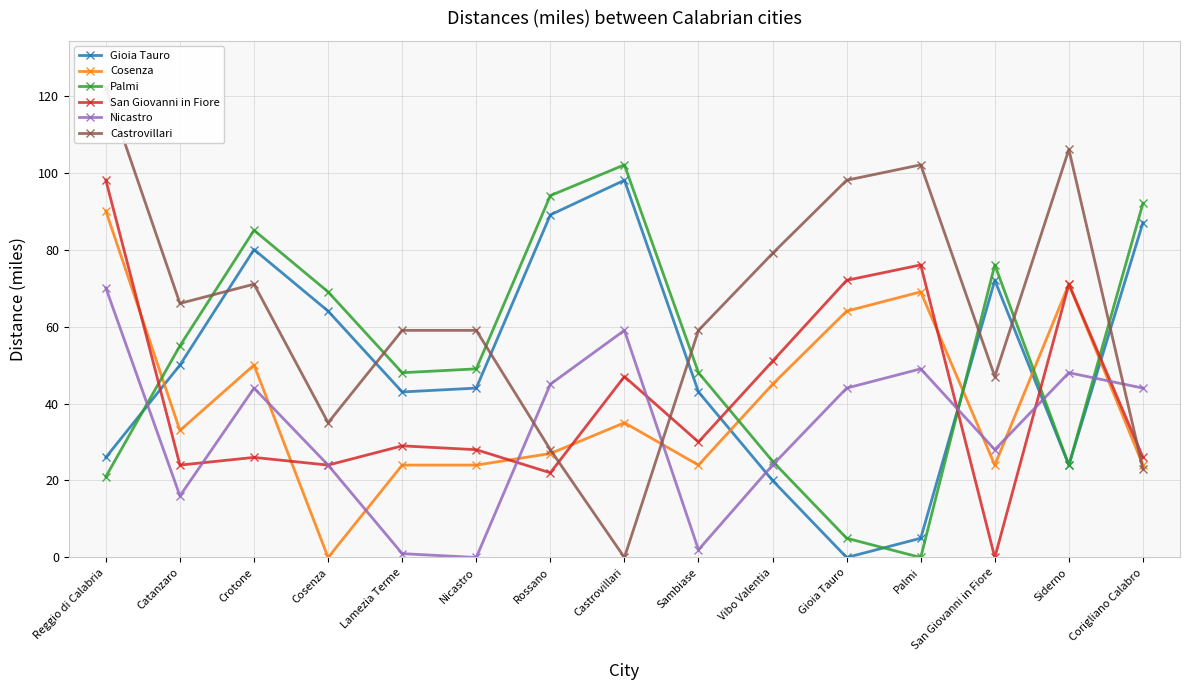

What is the value of the Cosenza point at the 10th from the left?

45